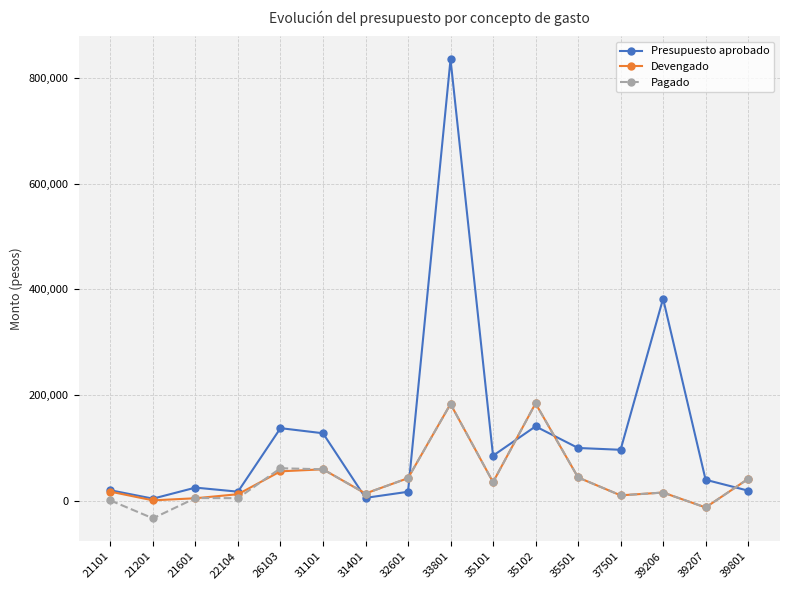

How many data points does each series have?

16